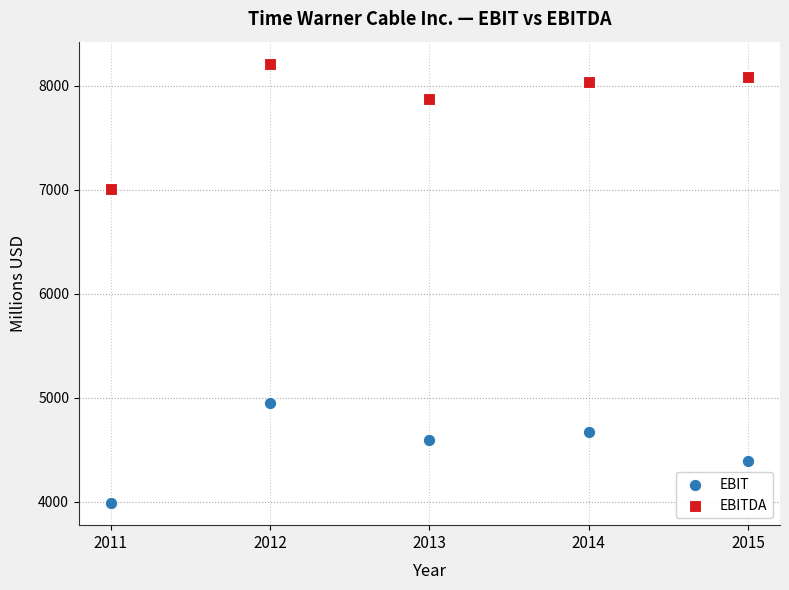

Which series reaches the minimum Y coordinate?

EBIT